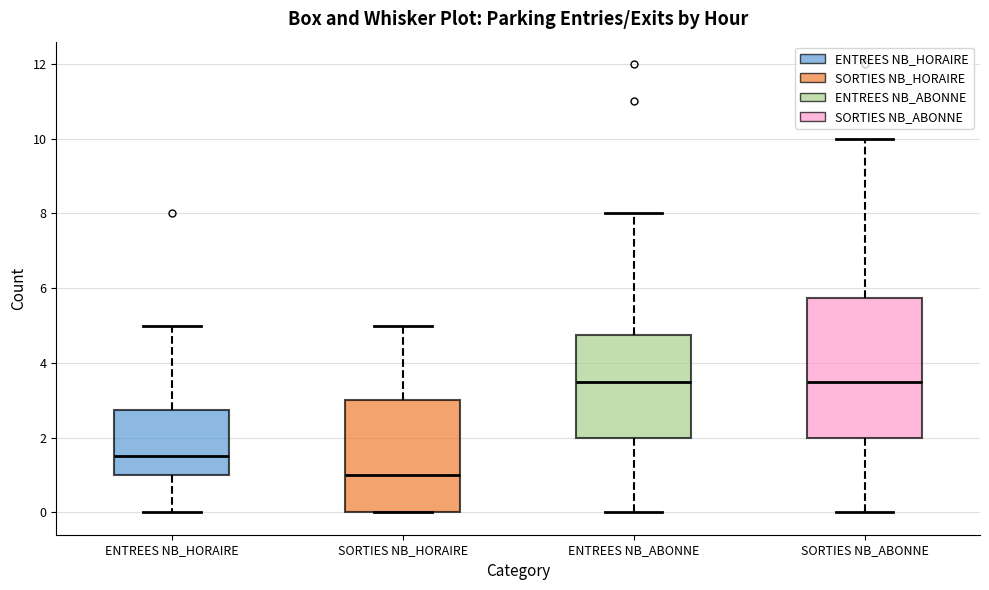

Where is the upper edge of the box for SORTIES NB_HORAIRE on the y-axis? The values are not printed on the chart, so give them approximately, as read against the axis.

3.0